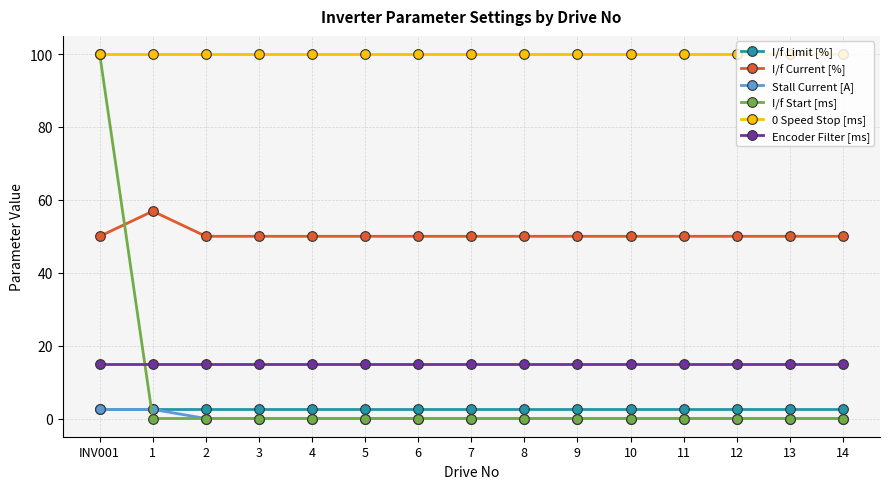

What is the difference between the highest and lowest values at 14?

100.0